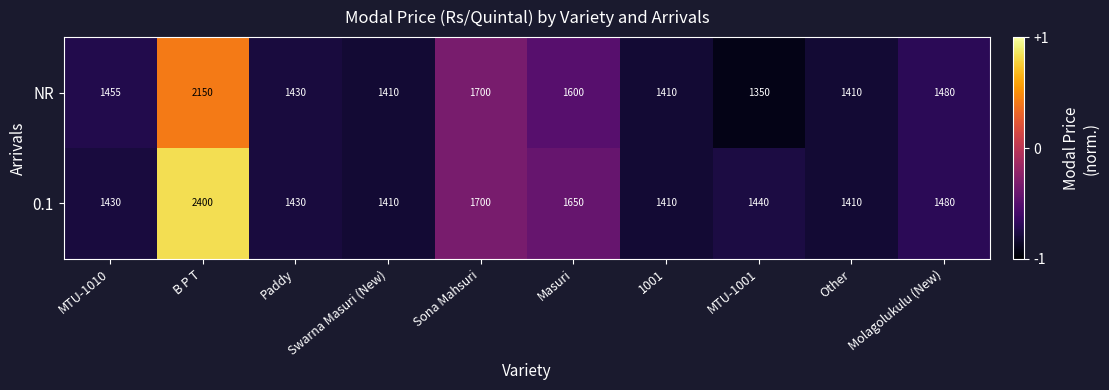

Which label corresponds to the smallest value in the chart?

MTU-1001